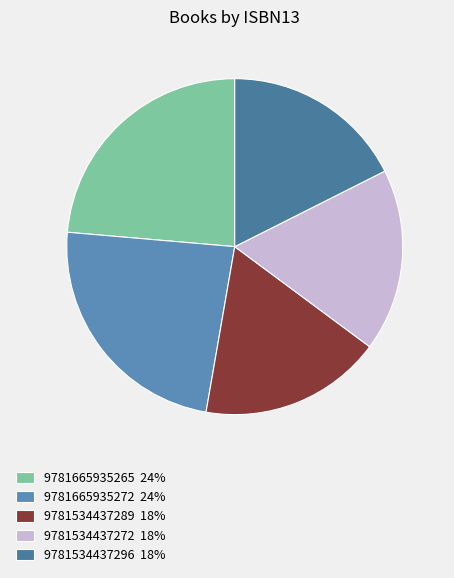

Which slice is the smallest?

9781534437289